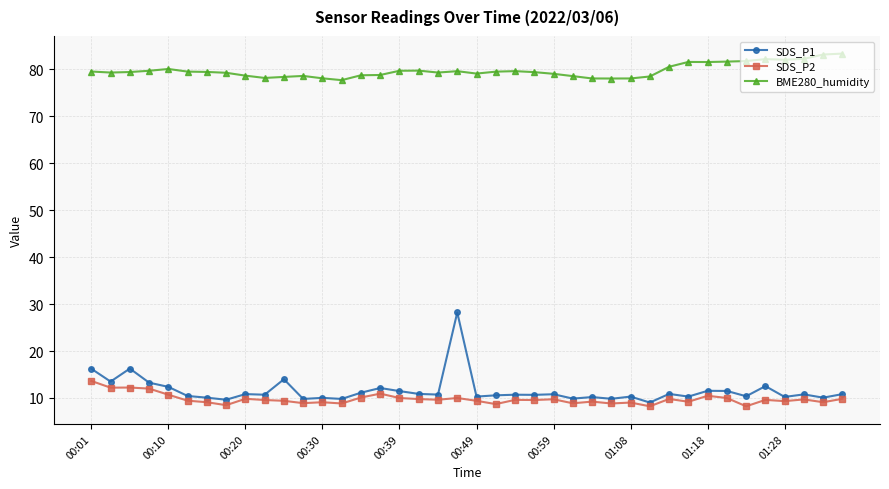

What is the value of the SDS_P2 point at the 27th from the left?

9.2